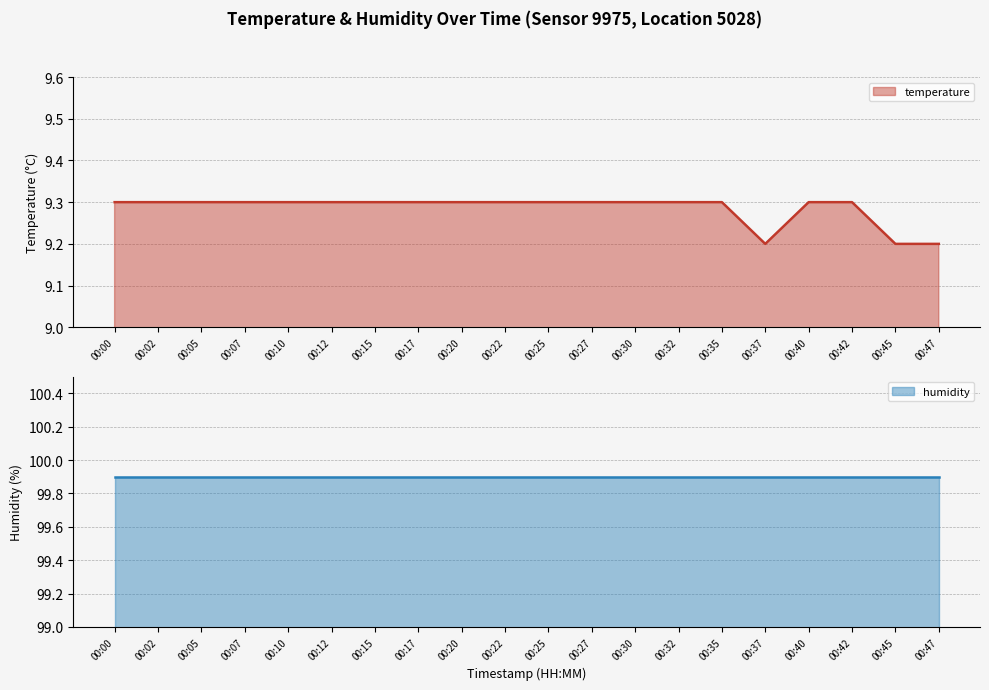

Which label corresponds to the smallest value in the chart?

00:37